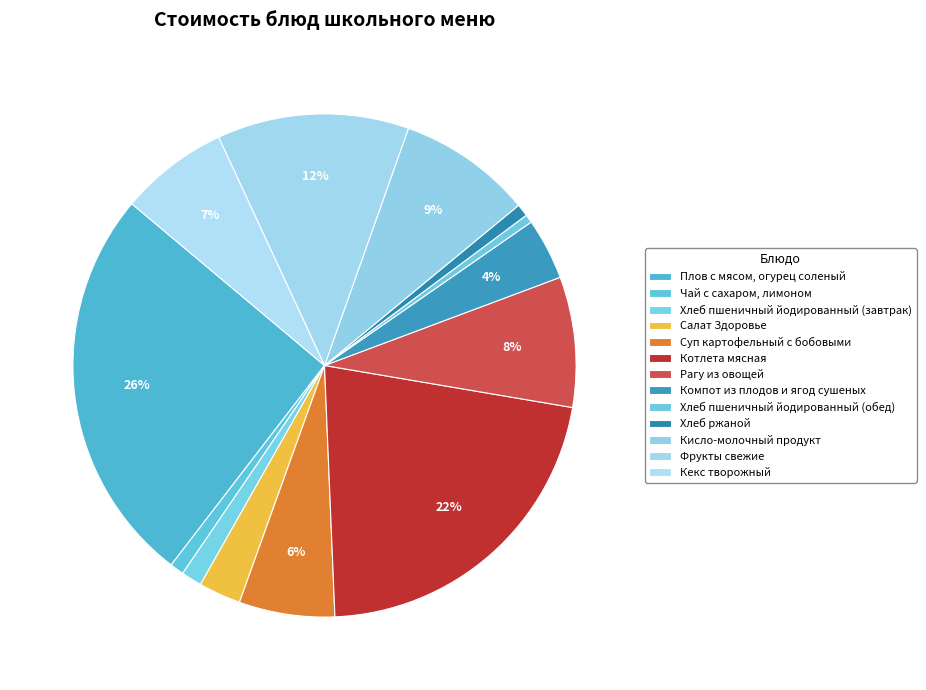

What is the largest slice in the pie chart?

Плов с мясом, огурец соленый